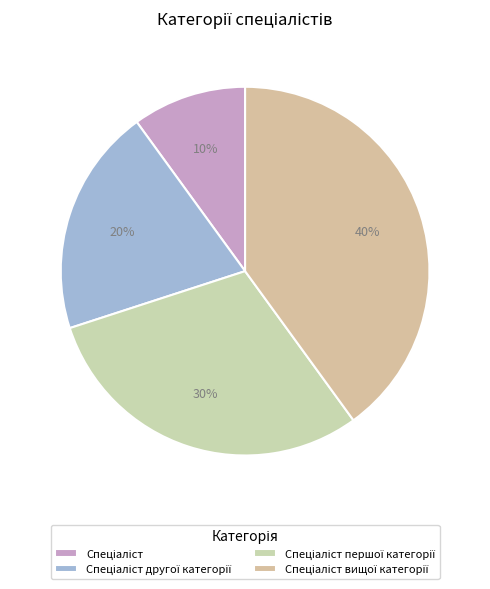

How many segments does this pie chart have?

4